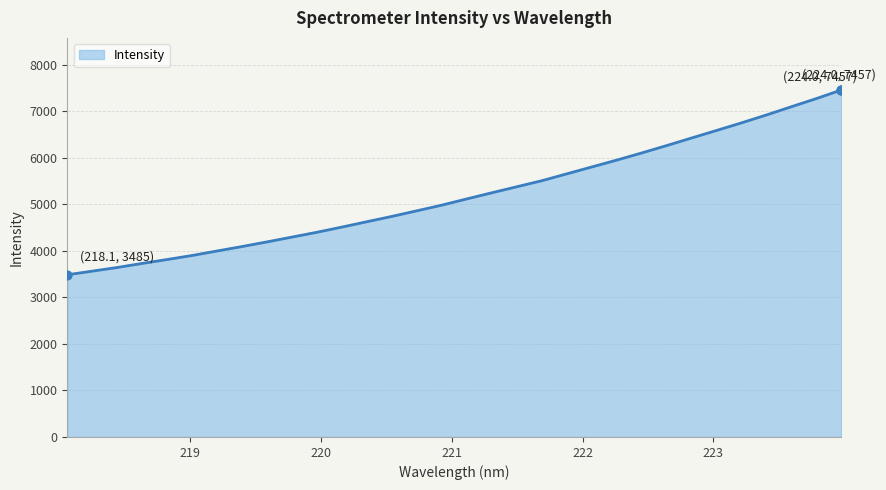

What is the greatest value displayed?

7457.1